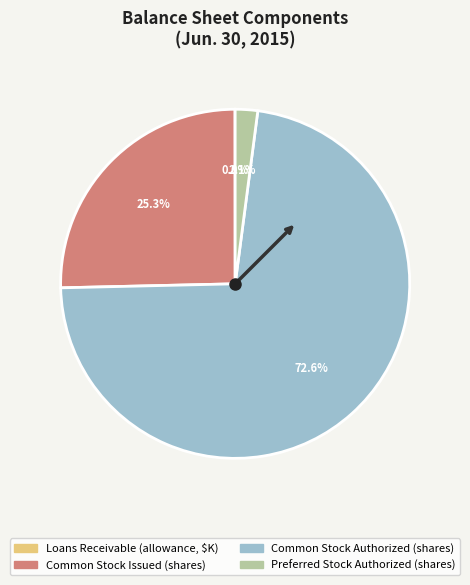

Does any single category account for the majority?

Yes